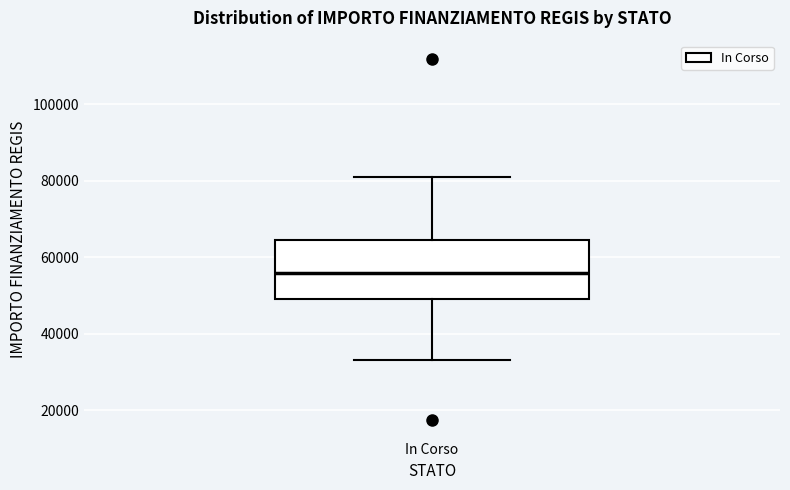

Where does the lower whisker of the box for In Corso end on the y-axis? The values are not printed on the chart, so give them approximately, as read against the axis.

32000